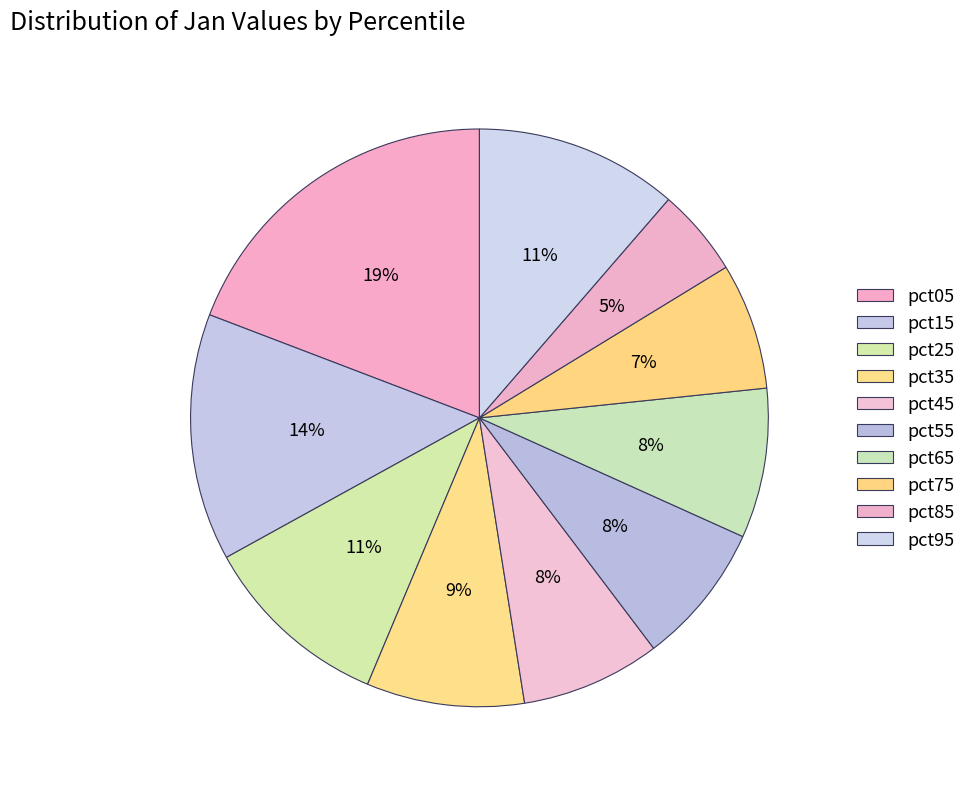

Count the number of slices in the pie.

10